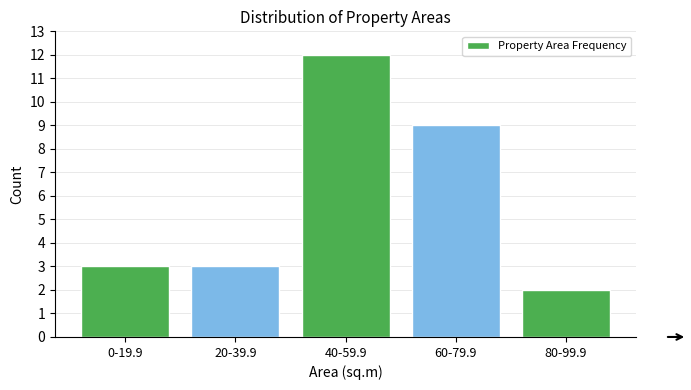

Reading left to right, what are all the values shown in this chart?

3	3	12	9	2